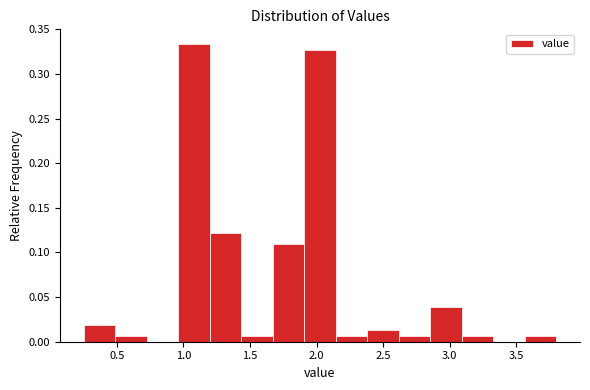

Which range on the x-axis has the tallest bar?

0.95 to 1.20